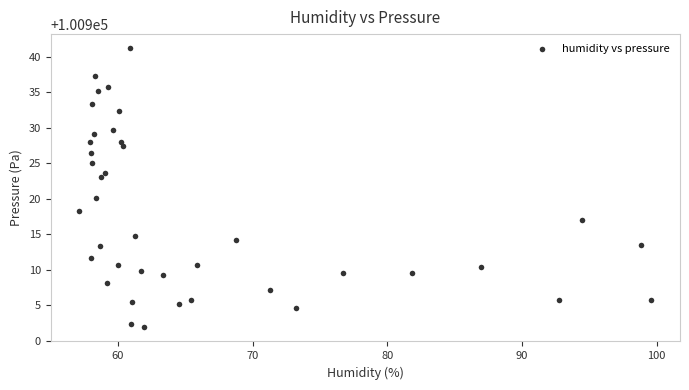

What is the range of X values (max minus min)?

42.5